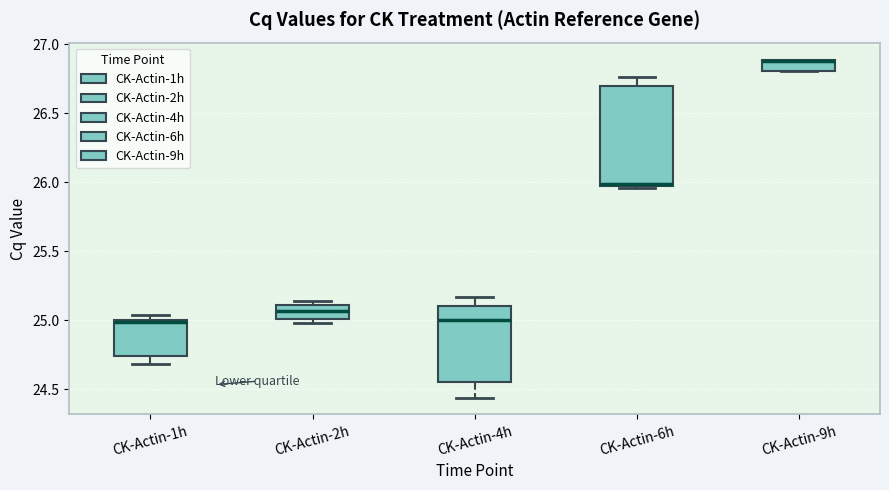

Where is the upper edge of the box for CK-Actin-4h on the y-axis? The values are not printed on the chart, so give them approximately, as read against the axis.

25.10